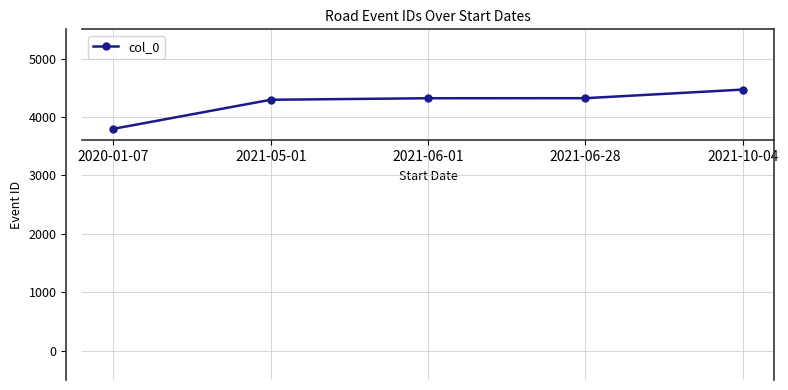

Read the value at 2021-06-01.

4321